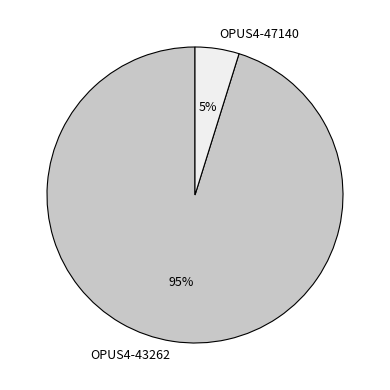

How many segments does this pie chart have?

2